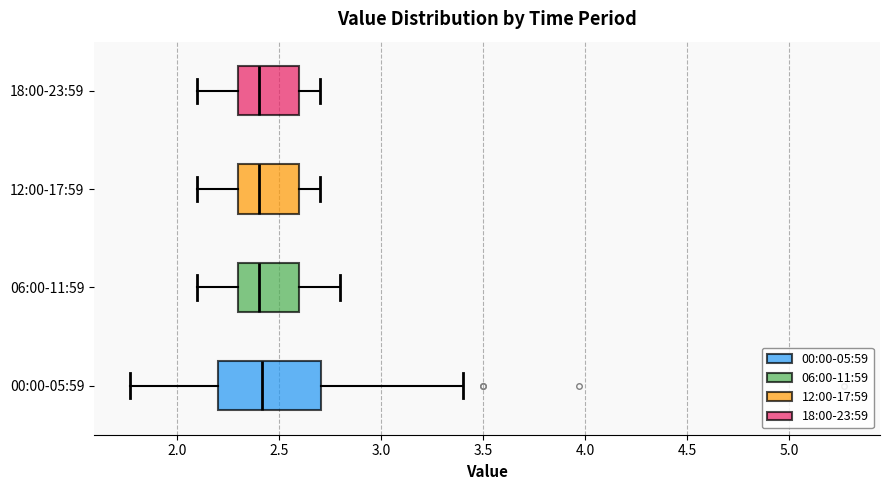

Reading bottom to top, read every box against the x-axis: the position of its median line, the range the box covers, and the ends of its whiskers. The values are not printed on the chart, so give them approximately, as read against the axis.

00:00-05:59: median 2.40, box 2.20 to 2.70, whiskers 1.75 to 3.40
06:00-11:59: median 2.40, box 2.30 to 2.60, whiskers 2.10 to 2.80
12:00-17:59: median 2.40, box 2.30 to 2.60, whiskers 2.10 to 2.70
18:00-23:59: median 2.40, box 2.30 to 2.60, whiskers 2.10 to 2.70